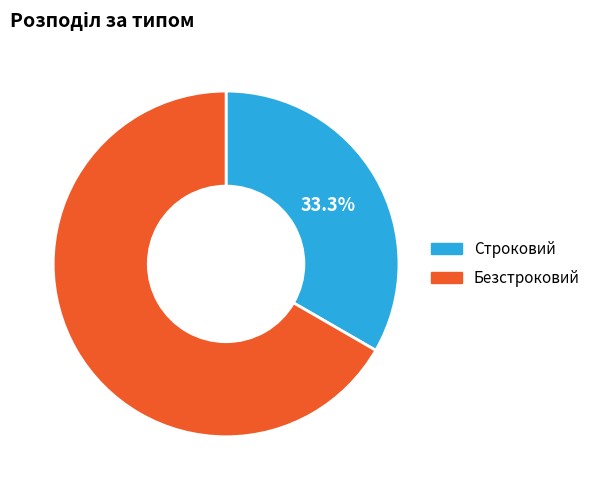

Is it true that Строковий is 33% of the pie?

True